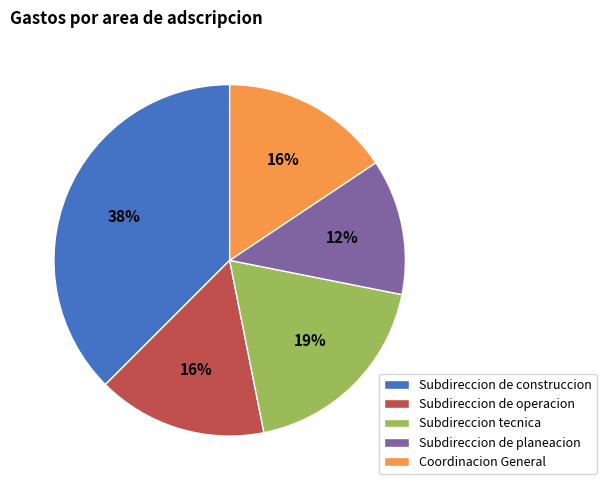

To the nearest percent, what is the average slice percentage?

20%